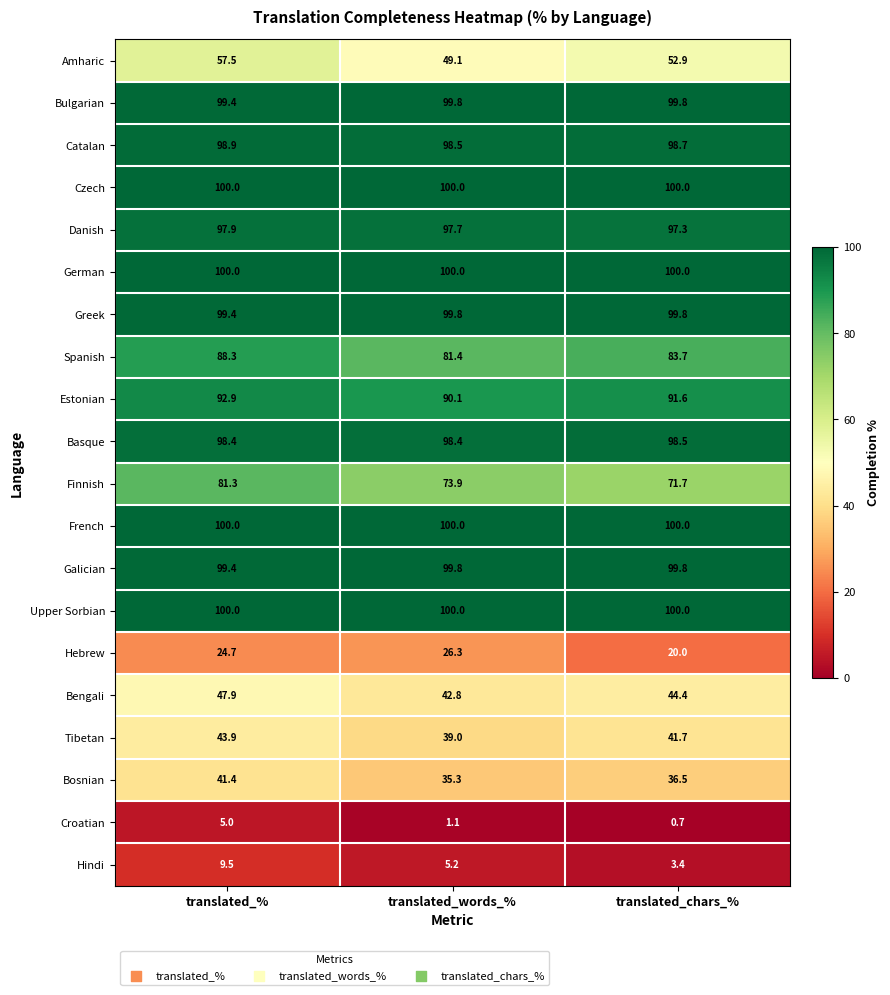

What is the spread (max minus min) of values at translated_words_%?

98.9